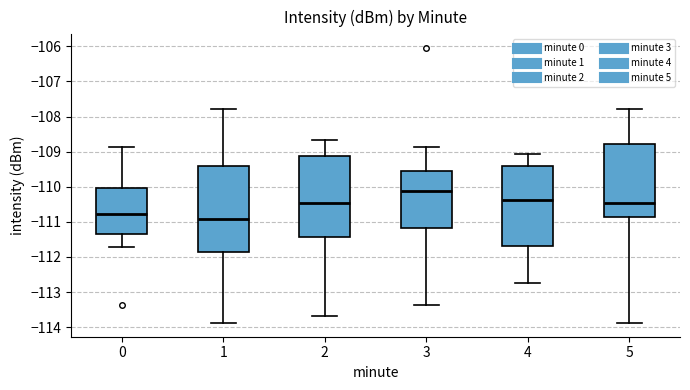

Which box has the lowest median line?

1